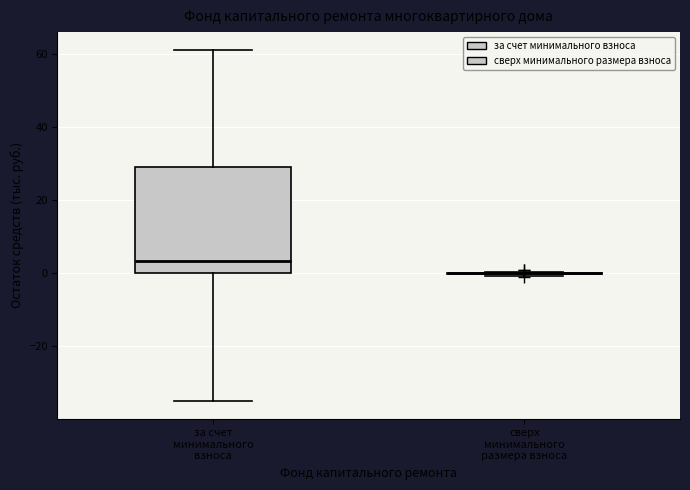

Reading left to right, read every box against the y-axis: the position of its median line, the range the box covers, and the ends of its whiskers. The values are not printed on the chart, so give them approximately, as read against the axis.

за счет минимального взноса: median 4, box 0 to 30, whiskers -36 to 62
сверх минимального размера взноса: box collapsed to a line at 0, whiskers 0 to 0